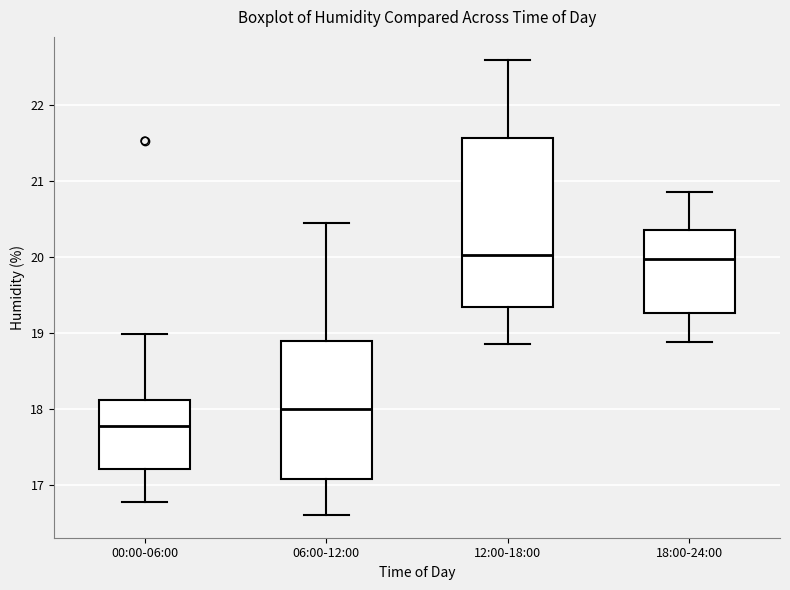

Reading left to right, read every box against the y-axis: the position of its median line, the range the box covers, and the ends of its whiskers. The values are not printed on the chart, so give them approximately, as read against the axis.

00:00-06:00: median 17.8, box 17.2 to 18.1, whiskers 16.8 to 19.0
06:00-12:00: median 18.0, box 17.1 to 18.9, whiskers 16.6 to 20.5
12:00-18:00: median 20.0, box 19.3 to 21.6, whiskers 18.9 to 22.6
18:00-24:00: median 20.0, box 19.3 to 20.4, whiskers 18.9 to 20.9